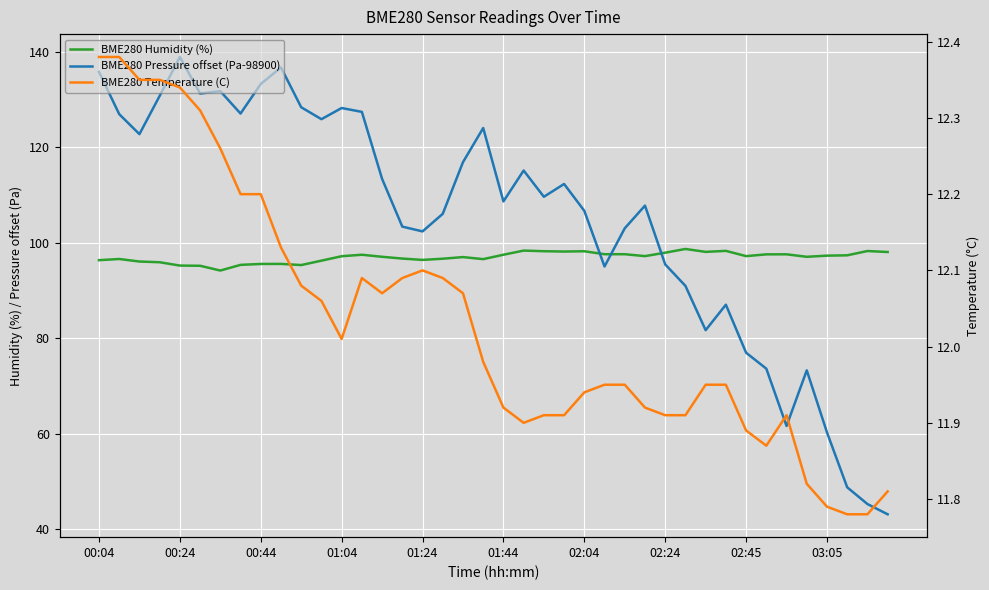

What position from the left is 18?

19